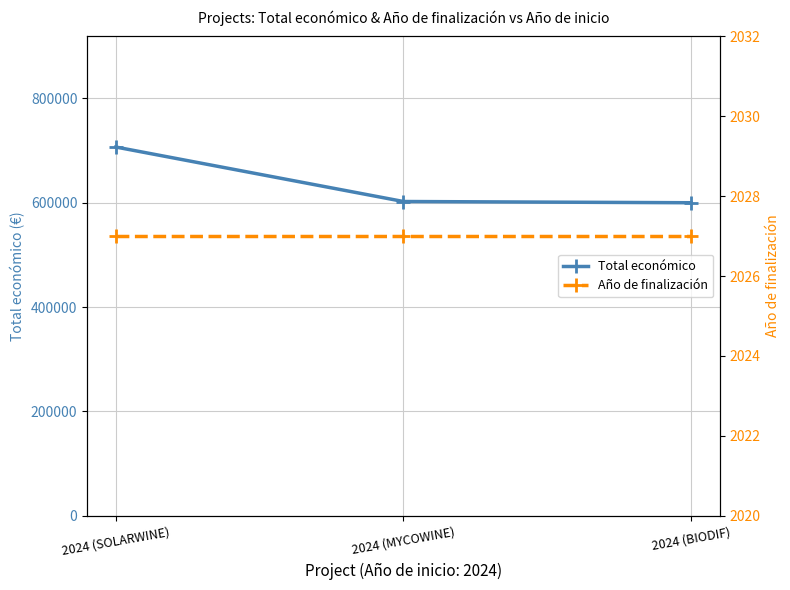

Is the value of Año de finalización at 2024 (SOLARWINE) greater than the value of Total económico at 2024 (MYCOWINE)?

No